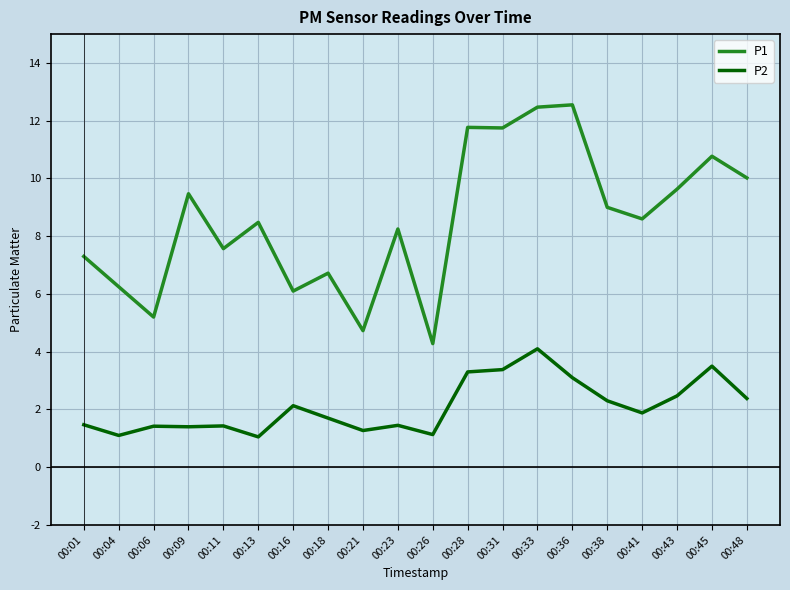

What is the difference between the highest and lowest values at 00:16?

4.0